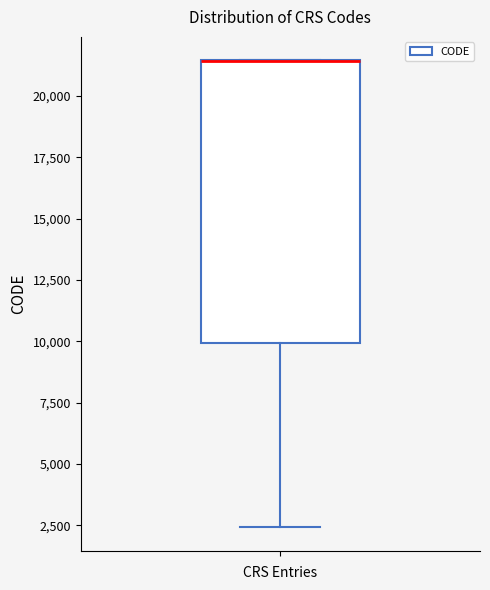

Read this box plot against the y-axis: the position of the median line, the range covered by the box, and the ends of both whiskers. The values are not printed on the chart, so give them approximately, as read against the axis.

median 21500 (drawn on the box's upper edge), box 10000 to 21500, whiskers 2500 to 21500